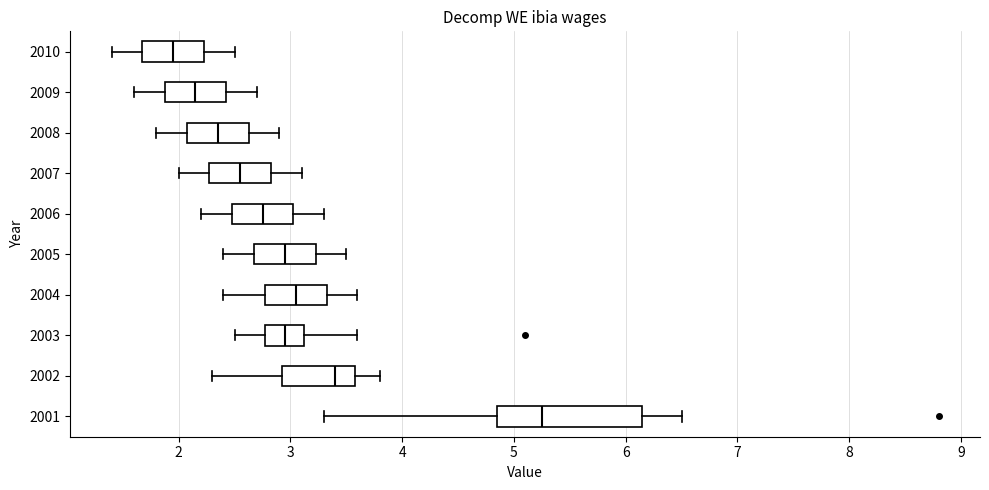

Reading bottom to top, read every box against the x-axis: the position of its median line, the range the box covers, and the ends of its whiskers. The values are not printed on the chart, so give them approximately, as read against the axis.

2001: median 5.3, box 4.9 to 6.2, whiskers 3.3 to 6.5
2002: median 3.4, box 2.9 to 3.6, whiskers 2.3 to 3.8
2003: median 3.0, box 2.8 to 3.1, whiskers 2.5 to 3.6
2004: median 3.1, box 2.8 to 3.3, whiskers 2.4 to 3.6
2005: median 3.0, box 2.7 to 3.2, whiskers 2.4 to 3.5
2006: median 2.8, box 2.5 to 3.0, whiskers 2.2 to 3.3
2007: median 2.6, box 2.3 to 2.8, whiskers 2.0 to 3.1
2008: median 2.4, box 2.1 to 2.6, whiskers 1.8 to 2.9
2009: median 2.2, box 1.9 to 2.4, whiskers 1.6 to 2.7
2010: median 2.0, box 1.7 to 2.2, whiskers 1.4 to 2.5